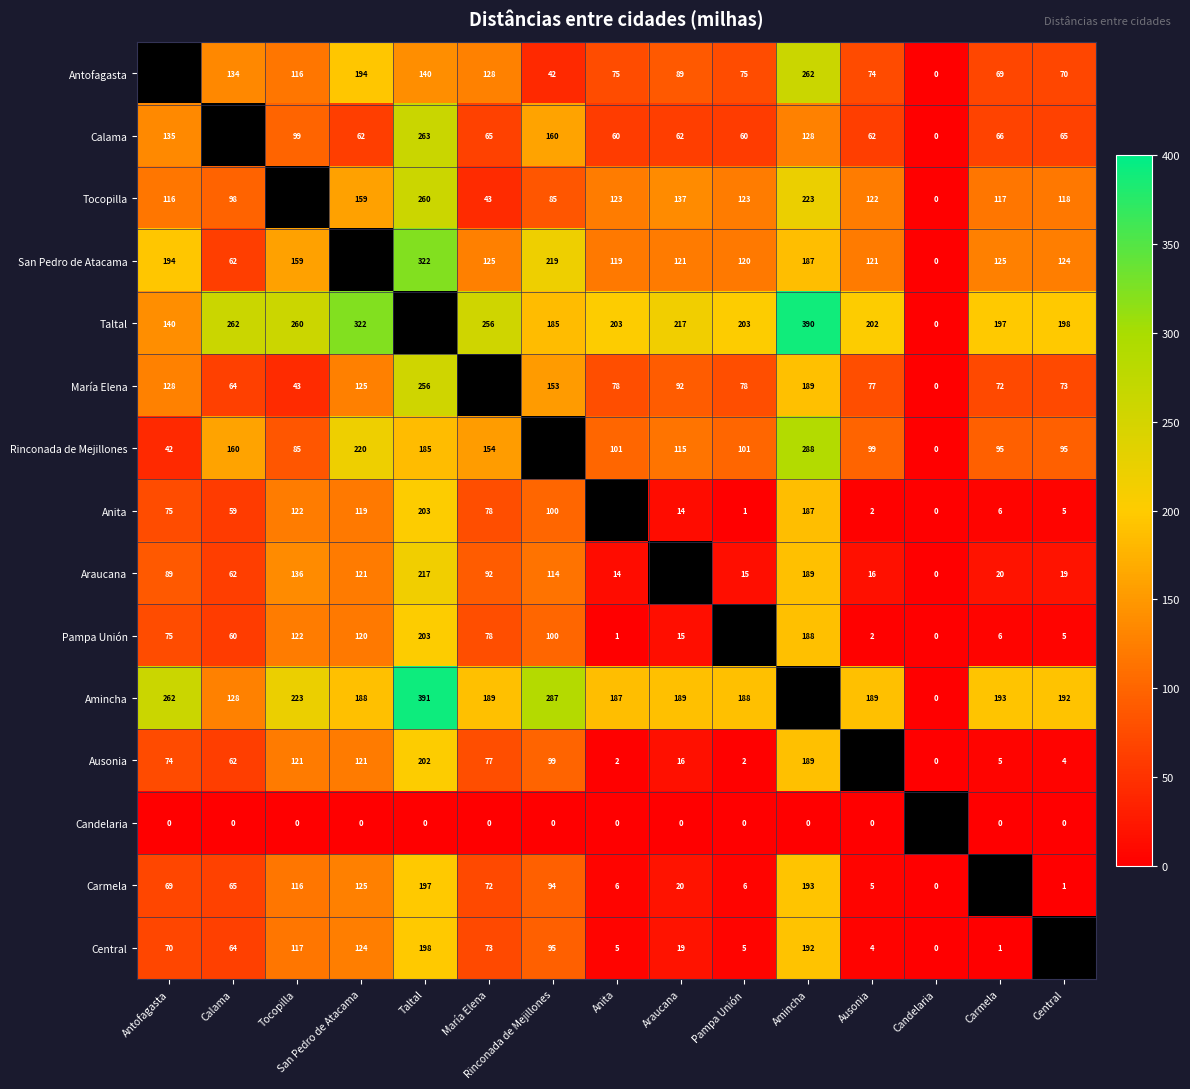

What is the difference between the Tocopilla values at Pampa Unión and Rinconada de Mejillones?

38